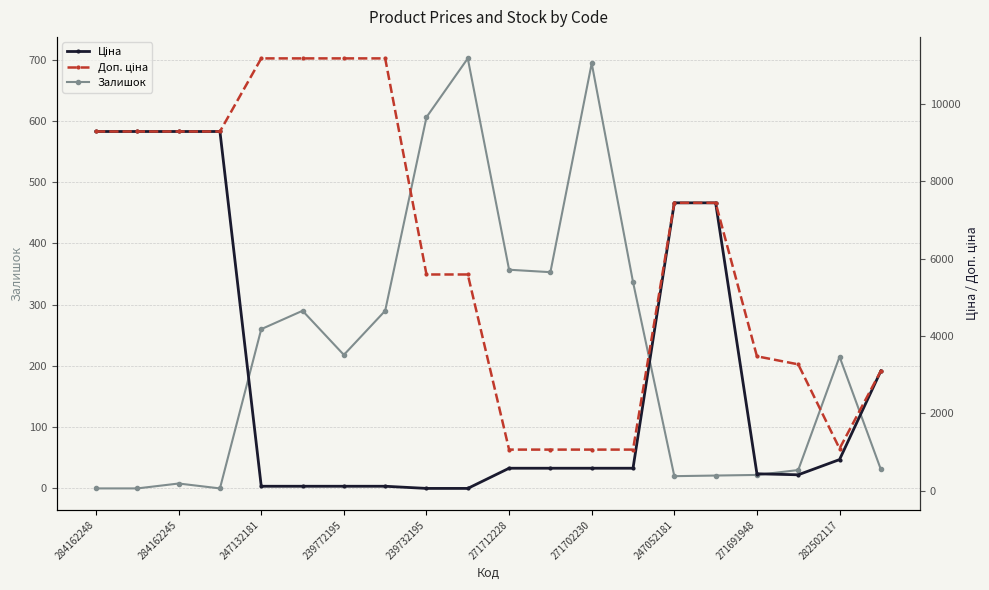

The value of Доп. ціна at 15 is 7444.6. True or false?

True